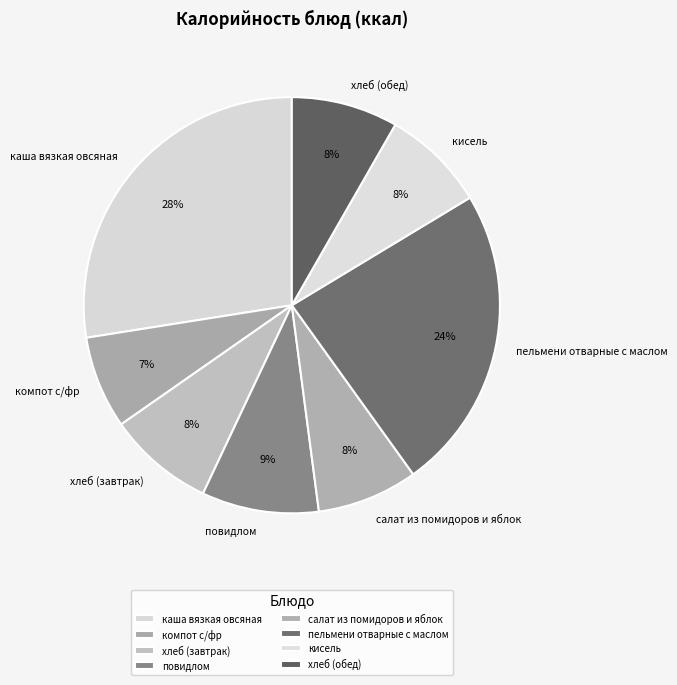

To the nearest percent, what percentage of the pie is хлеб (обед)?

8%